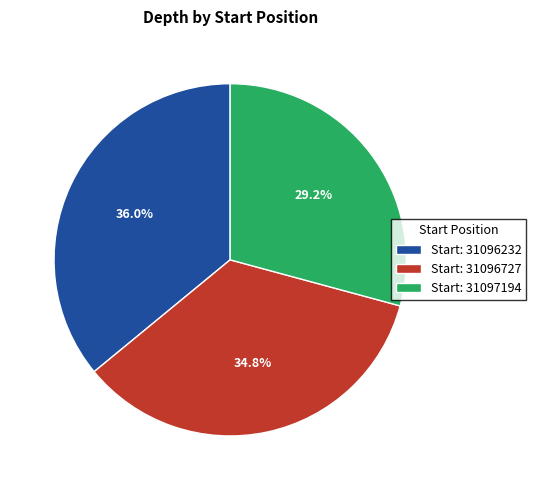

Is there any slice that represents more than half of the pie?

No